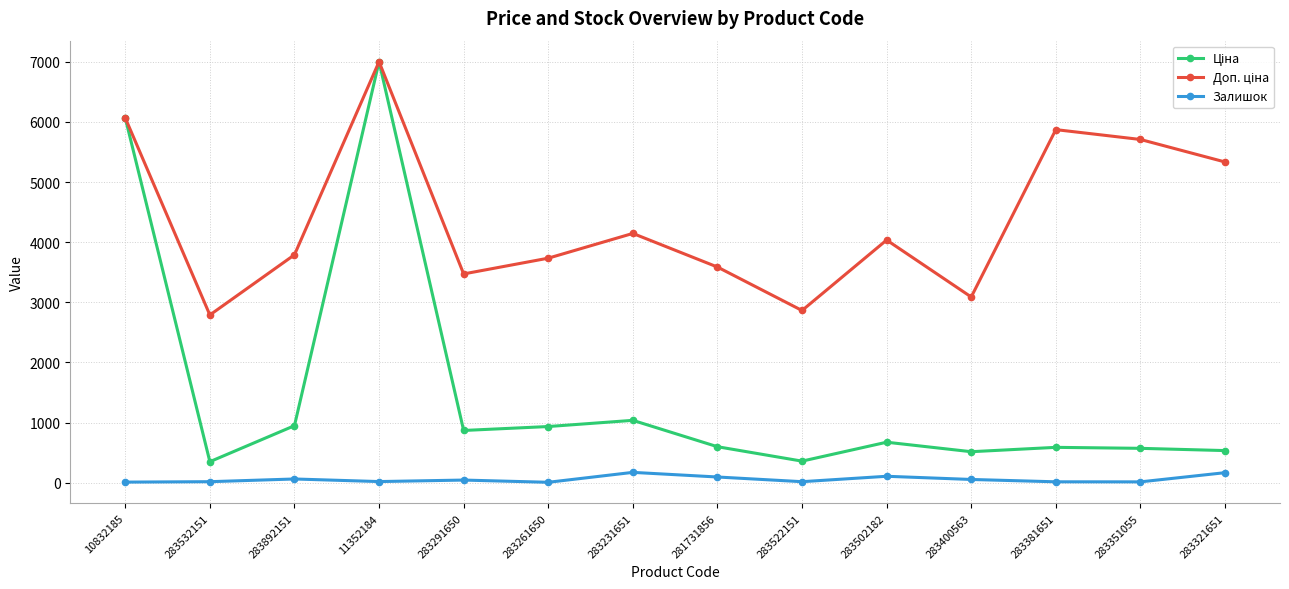

At which category does the chart reach its peak across all series?

11352184